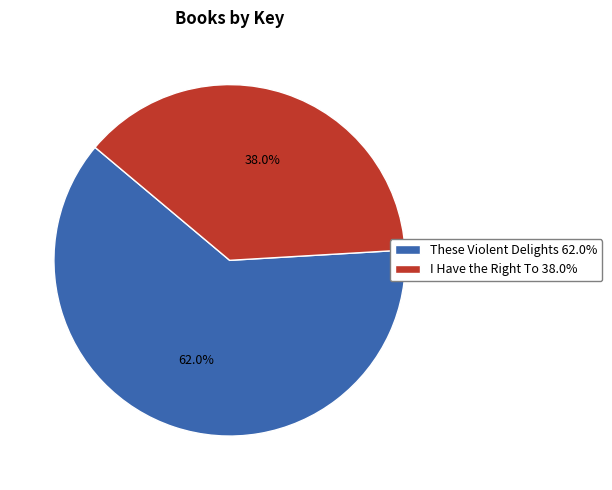

Is there a majority slice in this chart?

Yes